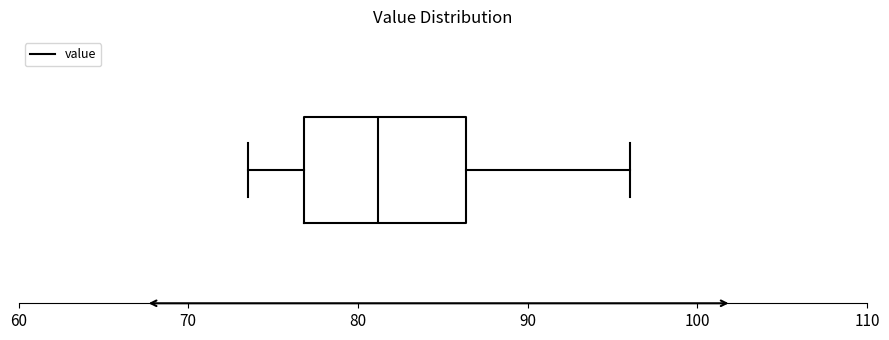

Read this box plot against the x-axis: the position of the median line, the range covered by the box, and the ends of both whiskers. The values are not printed on the chart, so give them approximately, as read against the axis.

median 81, box 77 to 86, whiskers 74 to 96